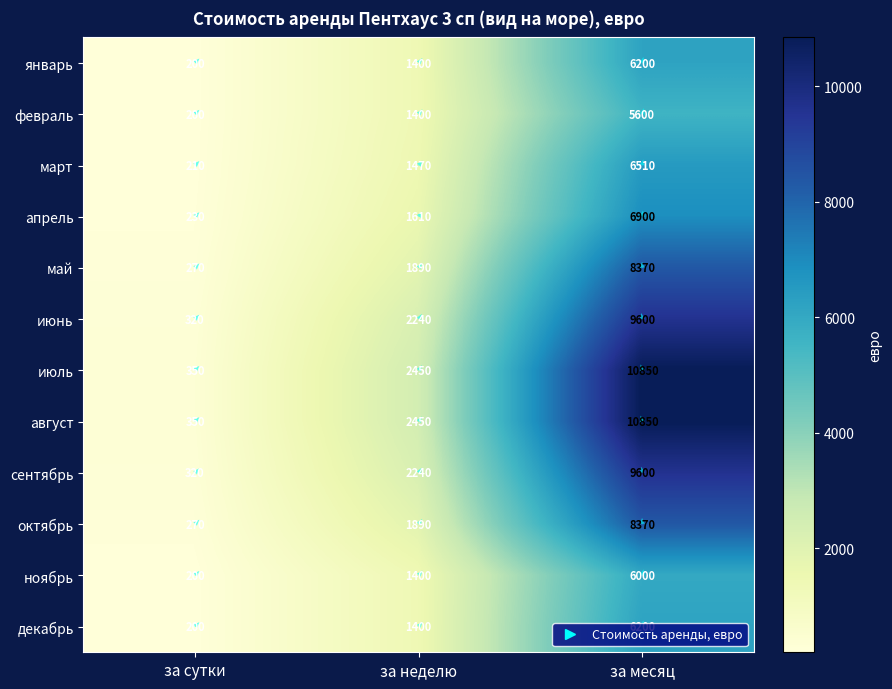

At how many categories does at least one series exceed 5968?

1